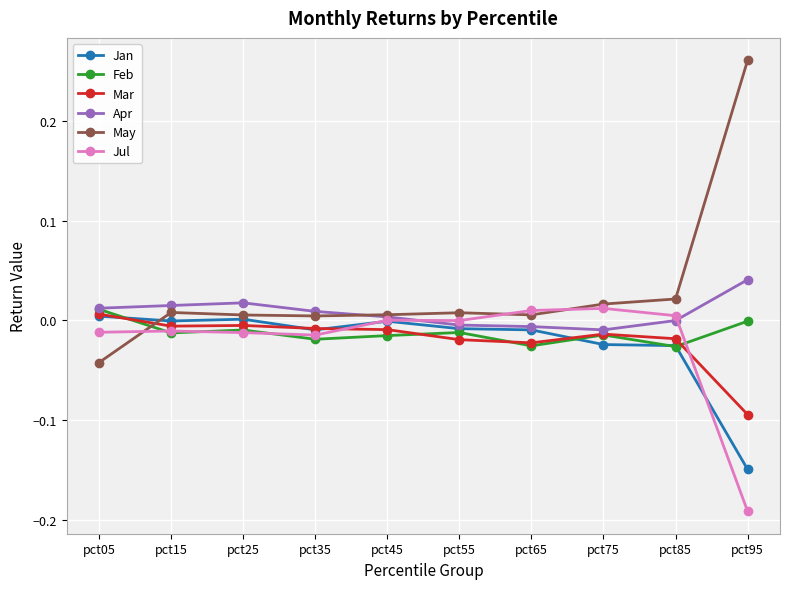

The Jan series shows -0.0 at pct65. True or false?

True